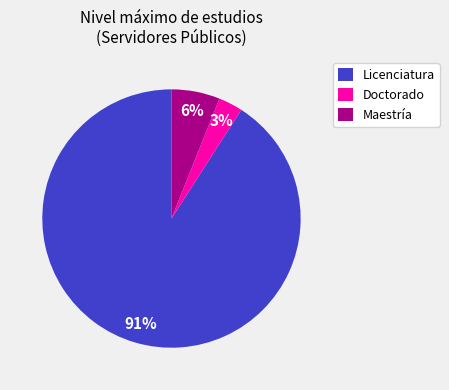

True or false: Licenciatura accounts for 64% of the total.

False